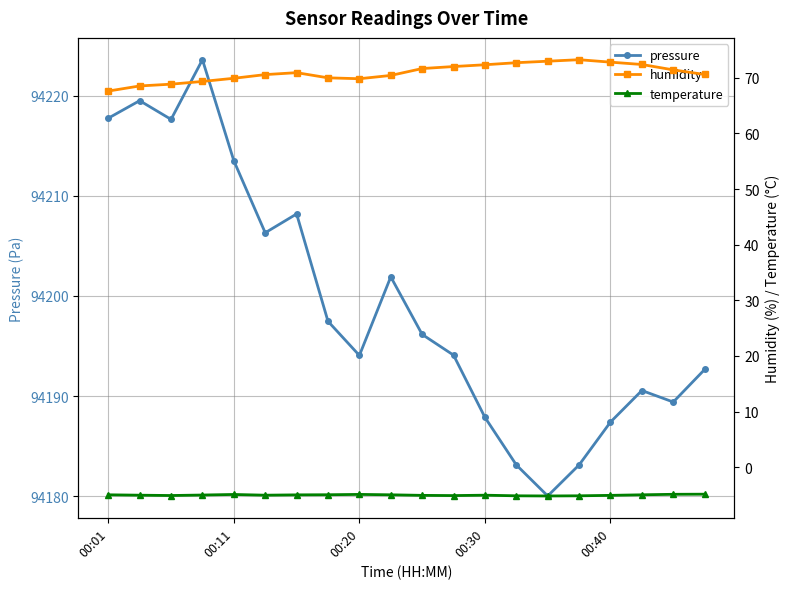

What value does the humidity series have at 9?

70.4